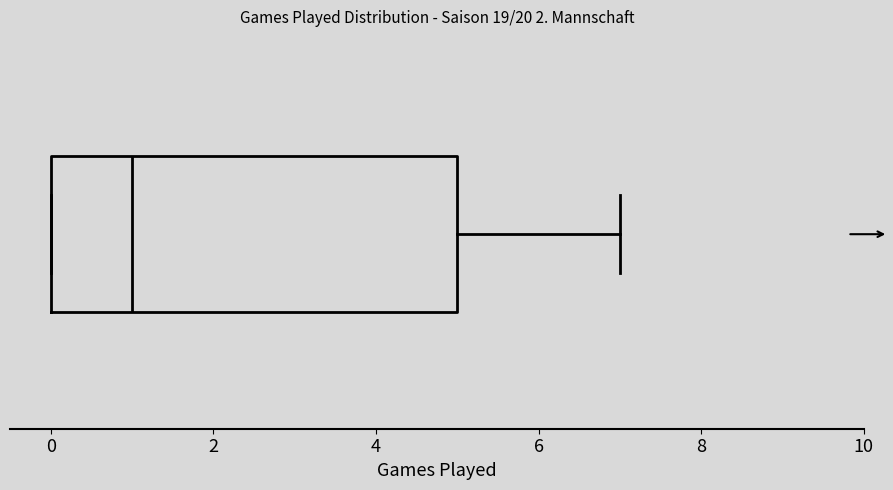

Transcribe this box plot: give where the median line is, the range the box spans, and where the two whiskers end, as read against the x-axis. The values are not printed on the chart, so give them approximately, as read against the axis.

median 1, box 0 to 5, whiskers 0 to 7